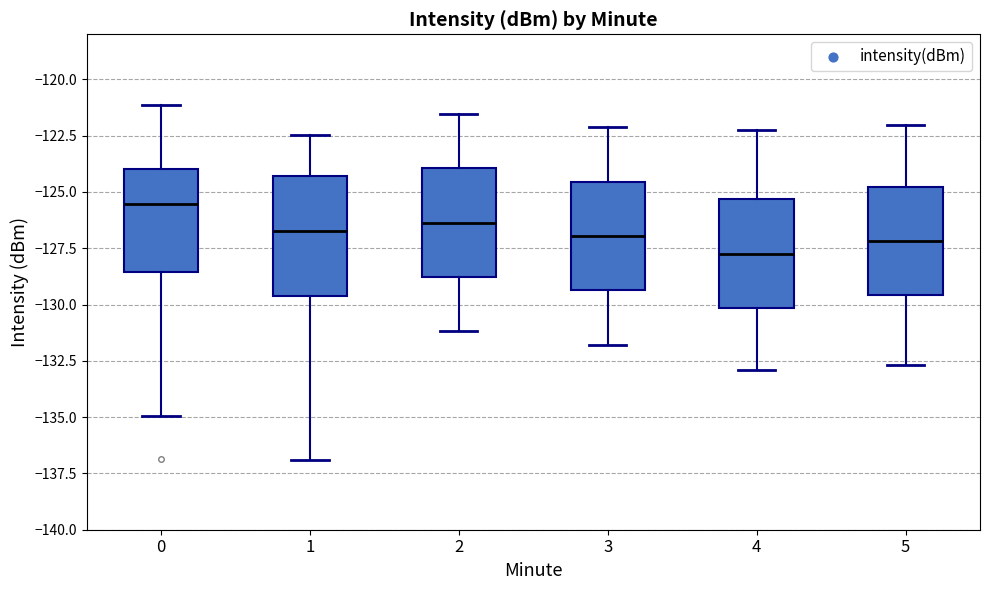

Where is the upper edge of the box at x = 3 on the y-axis? The values are not printed on the chart, so give them approximately, as read against the axis.

-124.5